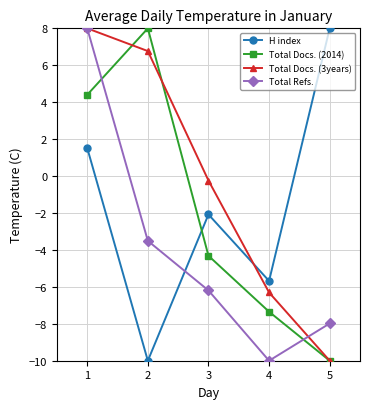

How many times do Total Docs. (2014) and Total Refs. cross each other?

2